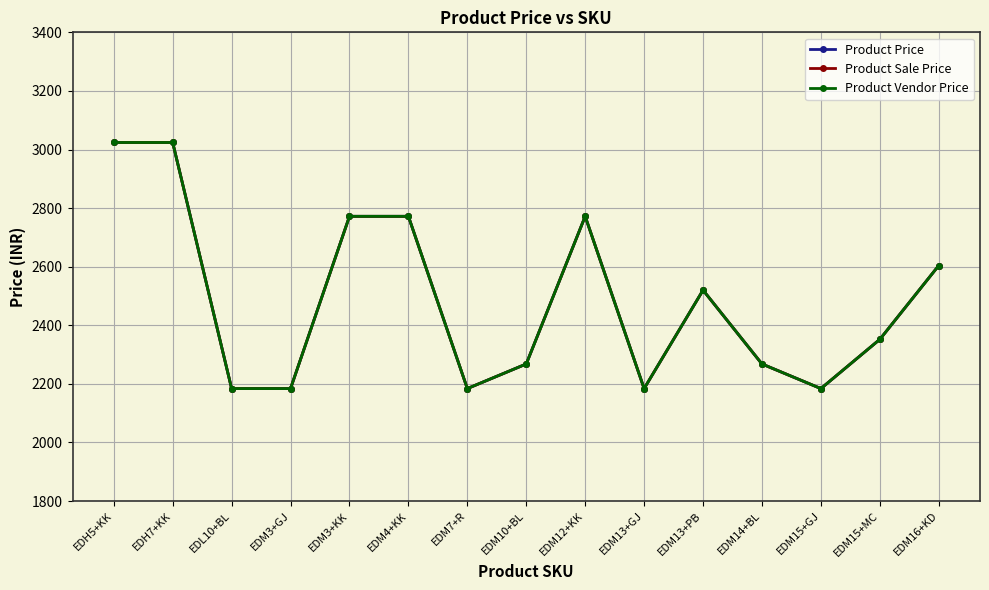

At how many categories does at least one series exceed 2536?

6